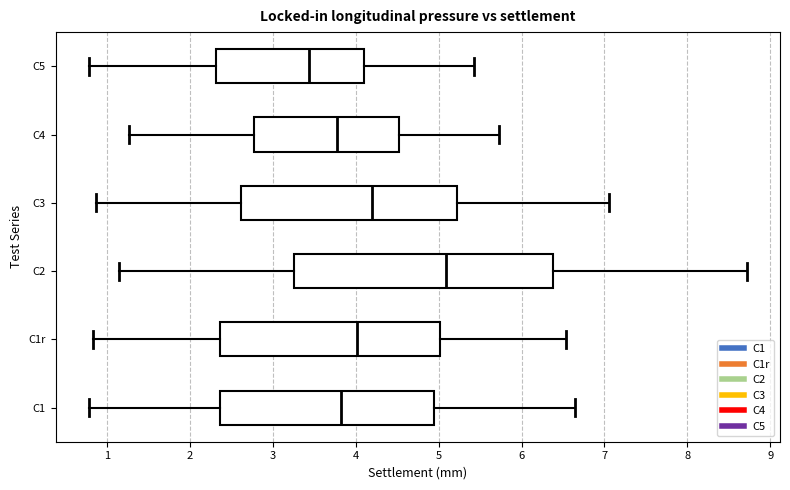

Where is the left edge of the box for C1r on the x-axis? The values are not printed on the chart, so give them approximately, as read against the axis.

2.4